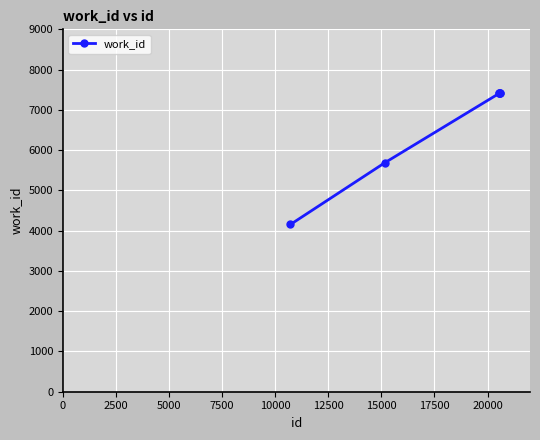

What is the value of the 3rd point from the left?

7411